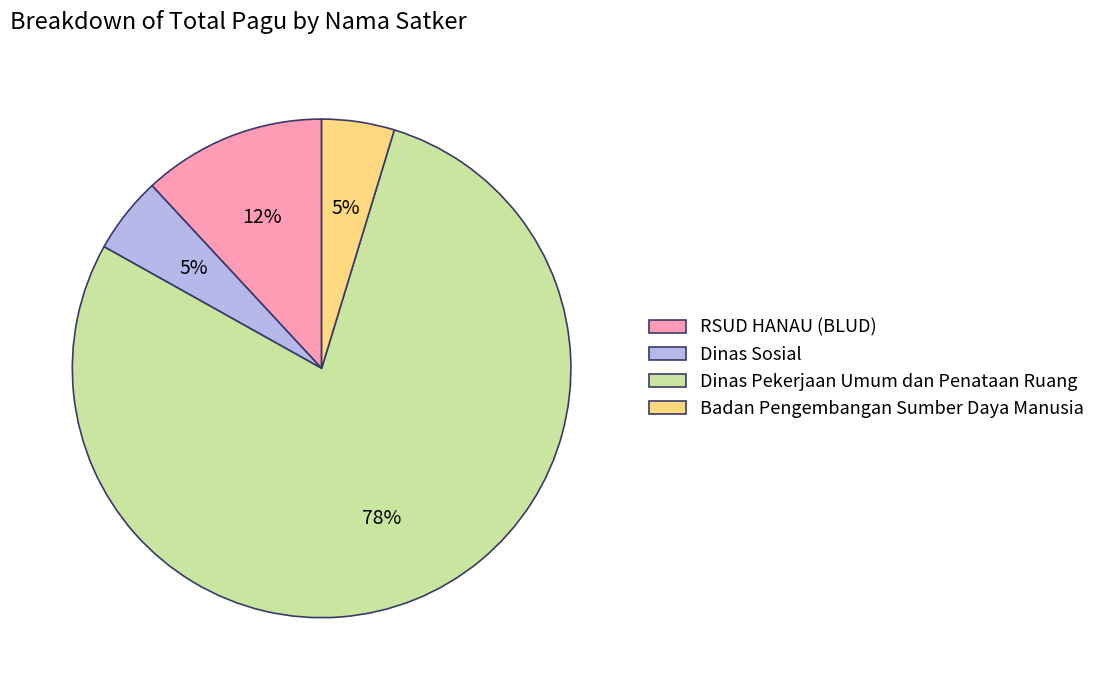

Combined, do Dinas Sosial and Dinas Pekerjaan Umum dan Penataan Ruang account for over 50%?

Yes